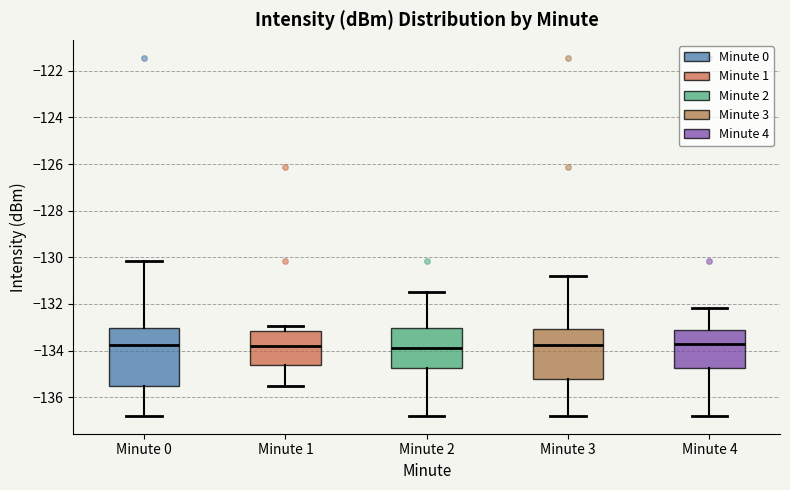

Which box is the tallest, from its lower edge to its upper edge?

Minute 0